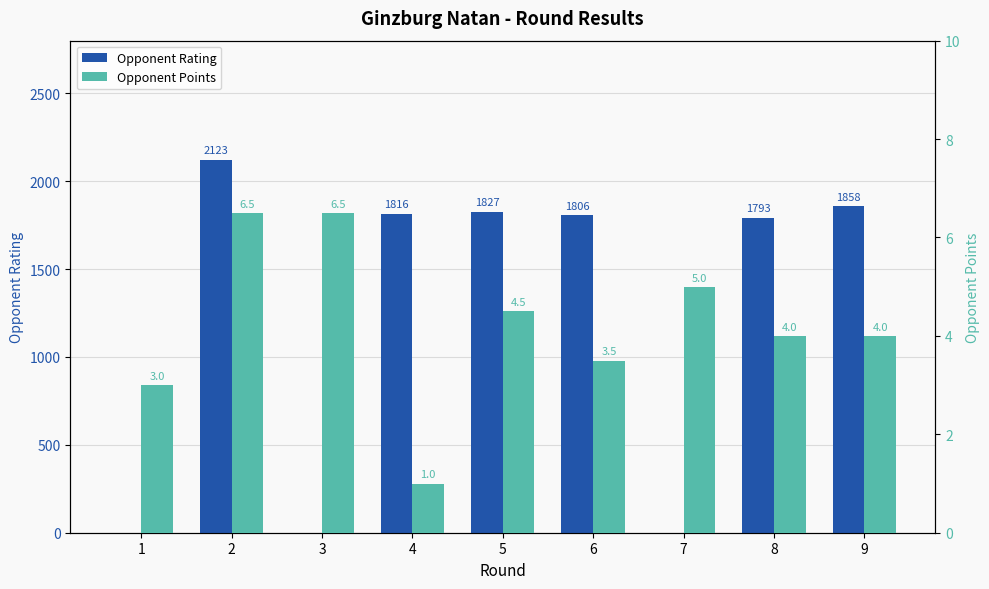

How many values in the Opponent Points series exceed 4?

4